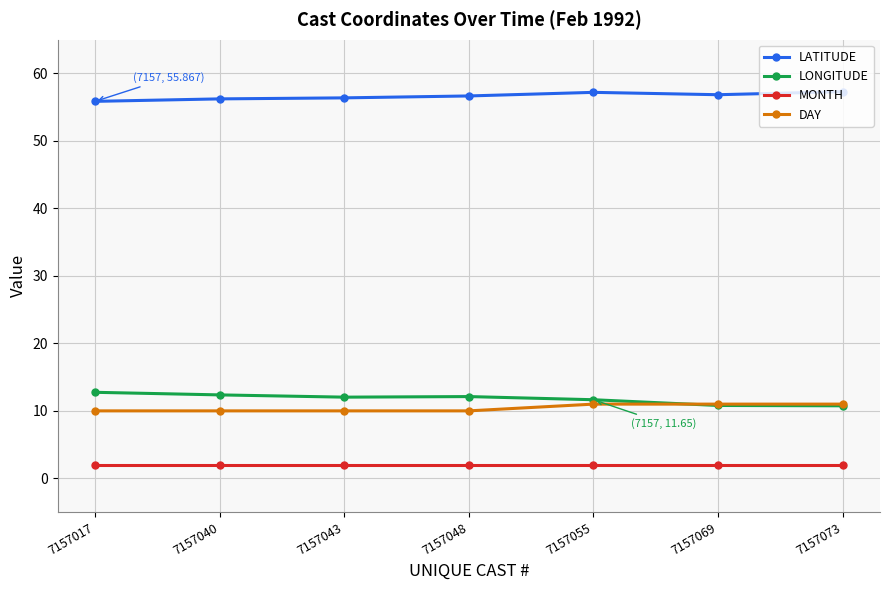

The value of LATITUDE at 7157017 is 20.0. True or false?

False